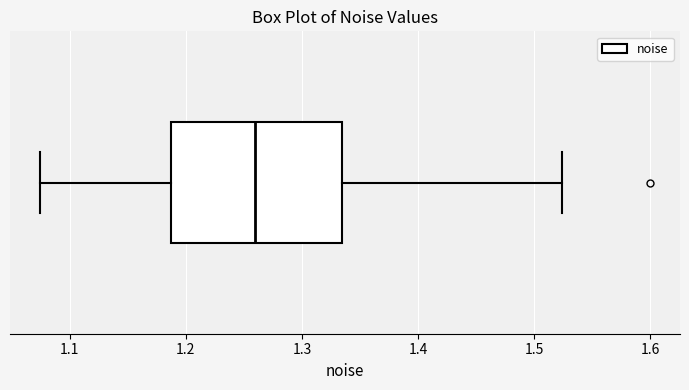

Read this box plot against the x-axis: the position of the median line, the range covered by the box, and the ends of both whiskers. The values are not printed on the chart, so give them approximately, as read against the axis.

median 1.26, box 1.19 to 1.33, whiskers 1.07 to 1.52